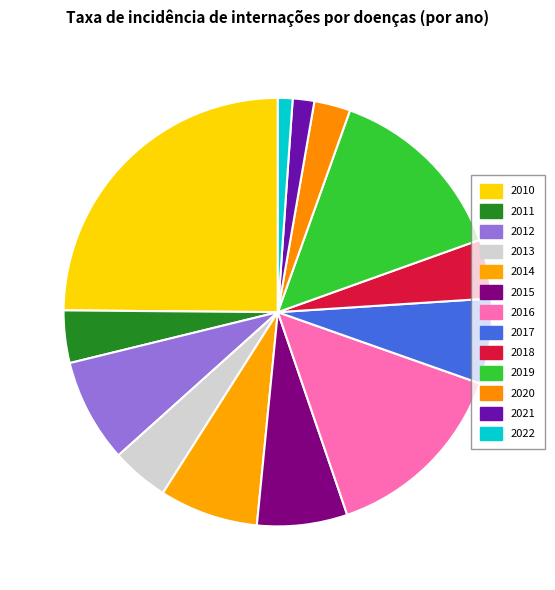

The 2017 slice represents 6% of the pie. True or false?

True